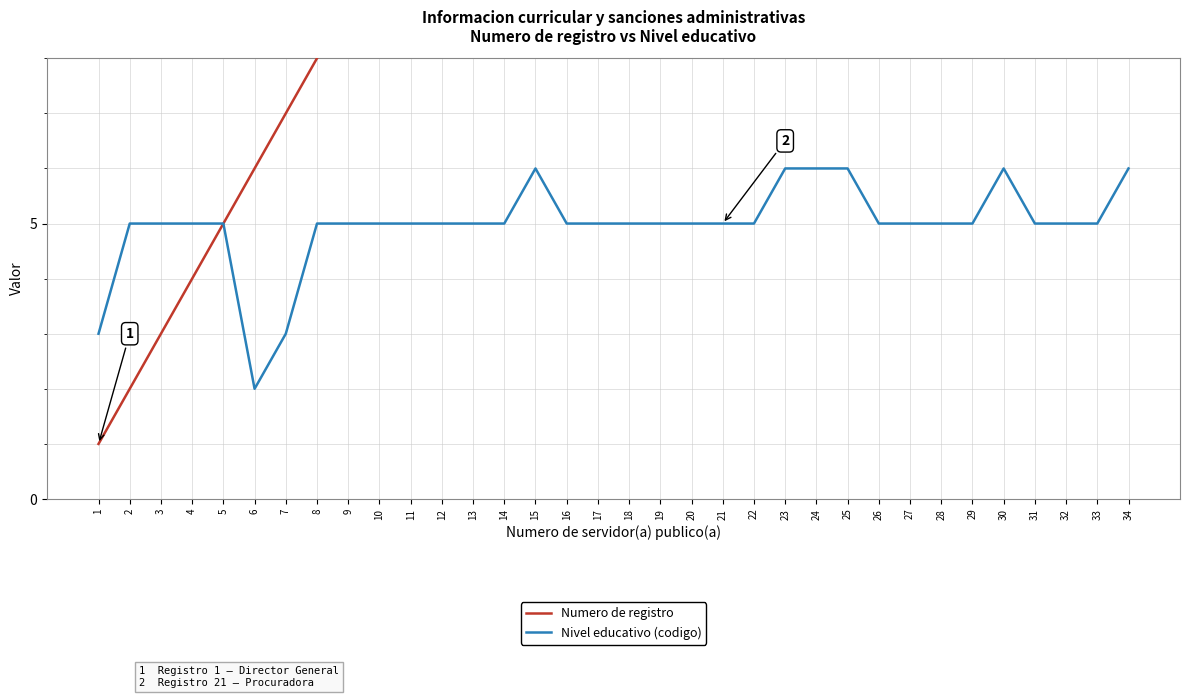

List the labels in order of Numero de registro value, smallest first.

1, 2, 3, 4, 5, 6, 7, 8, 9, 10, 11, 12, 13, 14, 15, 16, 17, 18, 19, 20, 21, 22, 23, 24, 25, 26, 27, 28, 29, 30, 31, 32, 33, 34